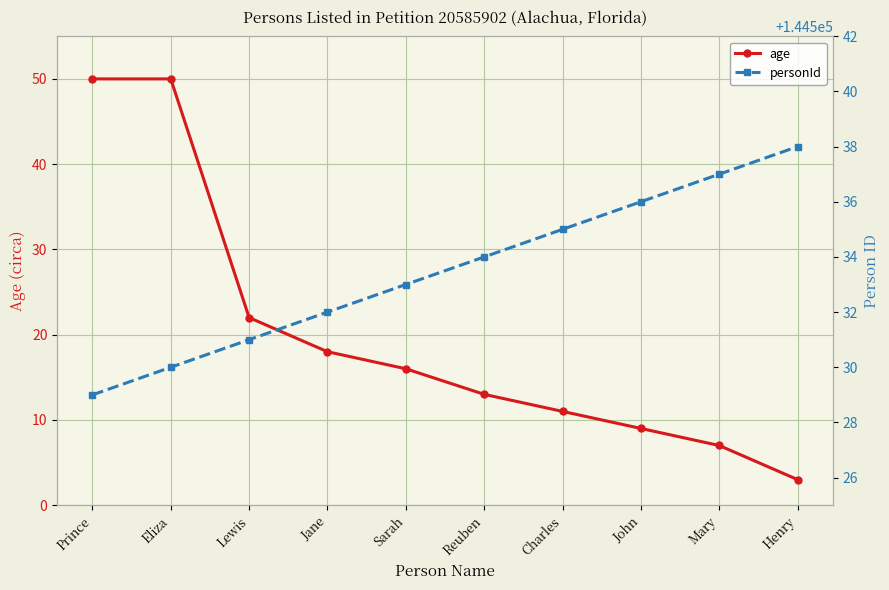

What position from the left is Prince?

1